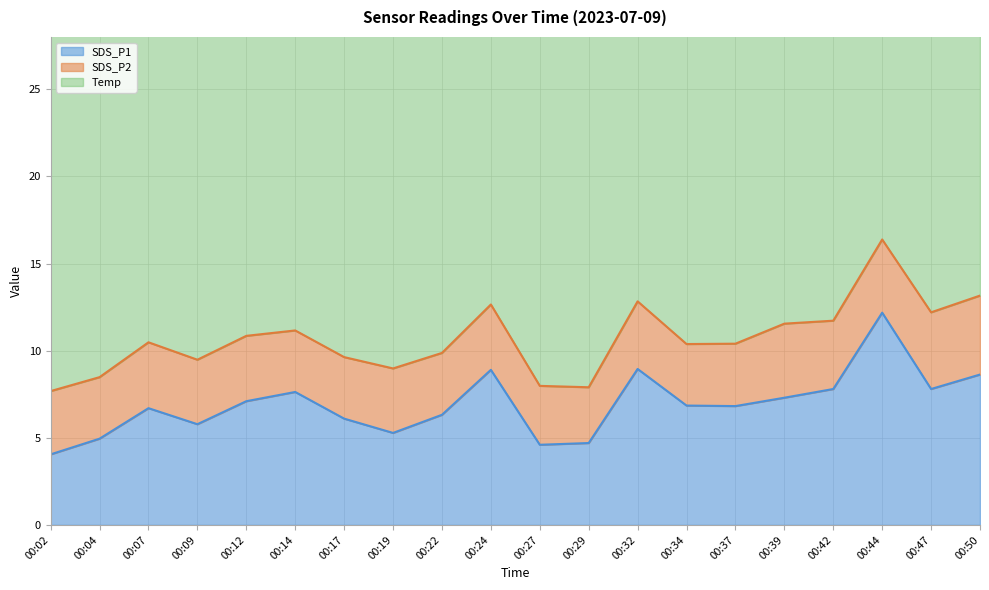

What is the approximate value of SDS_P1 at 00:22?

6.3